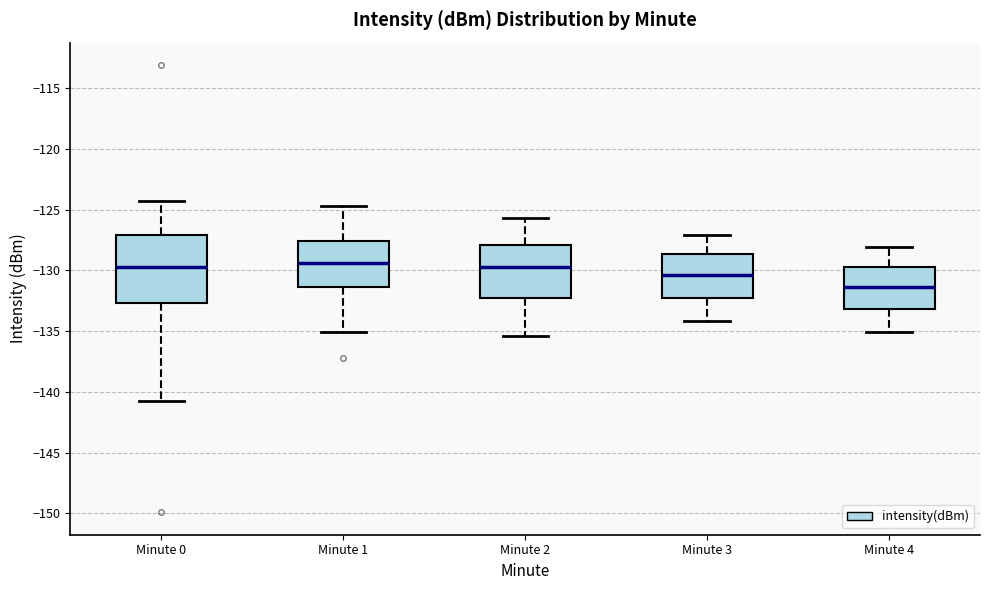

Reading left to right, read every box against the y-axis: the position of its median line, the range the box covers, and the ends of its whiskers. The values are not printed on the chart, so give them approximately, as read against the axis.

Minute 0: median -130.0, box -132.5 to -127.0, whiskers -141.0 to -124.5
Minute 1: median -129.5, box -131.5 to -127.5, whiskers -135.0 to -124.5
Minute 2: median -129.5, box -132.0 to -128.0, whiskers -135.5 to -125.5
Minute 3: median -130.5, box -132.0 to -128.5, whiskers -134.0 to -127.0
Minute 4: median -131.5, box -133.0 to -129.5, whiskers -135.0 to -128.0